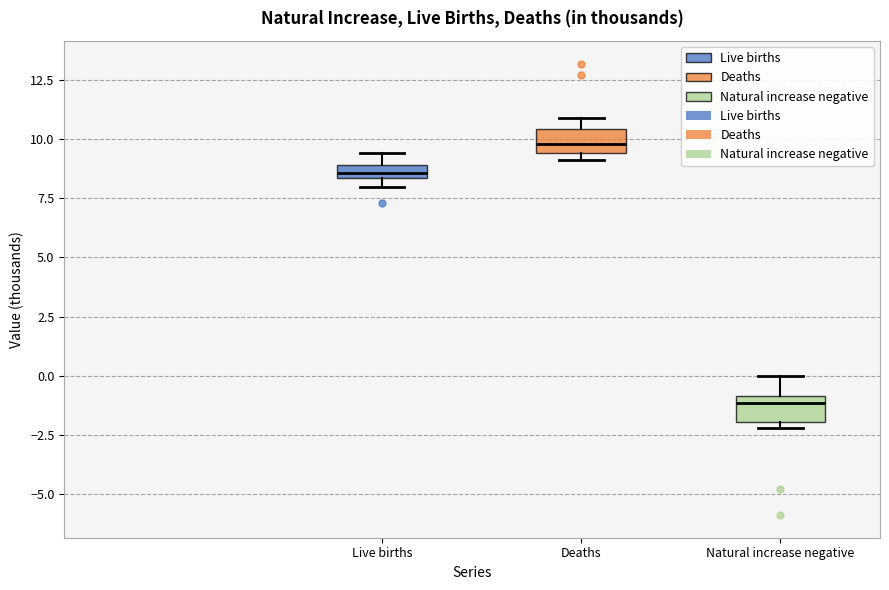

Which box's median line is the lowest?

Natural increase negative